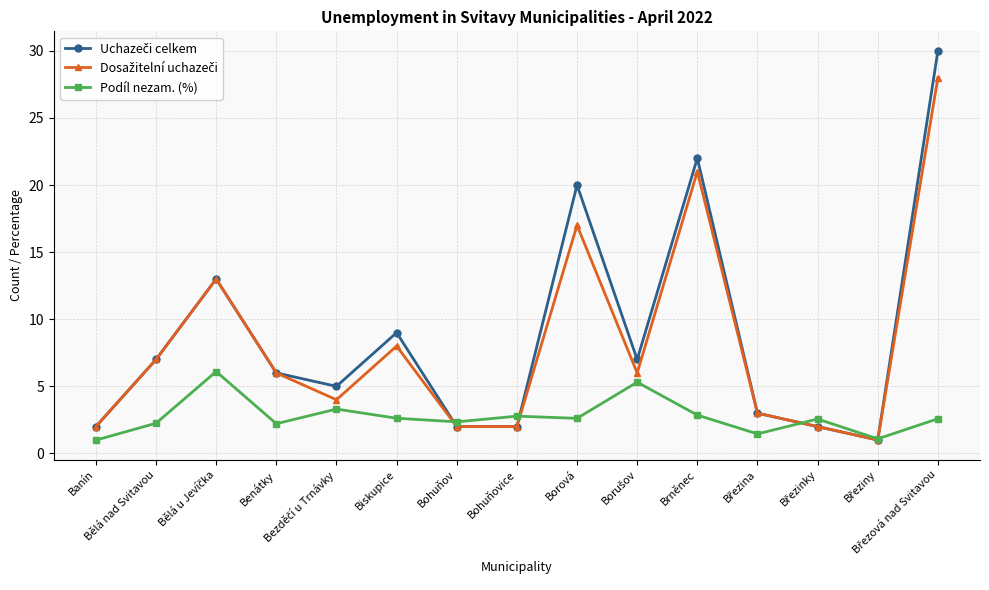

True or false: Podíl nezam. (%) has more than 1 interior local peaks.

True